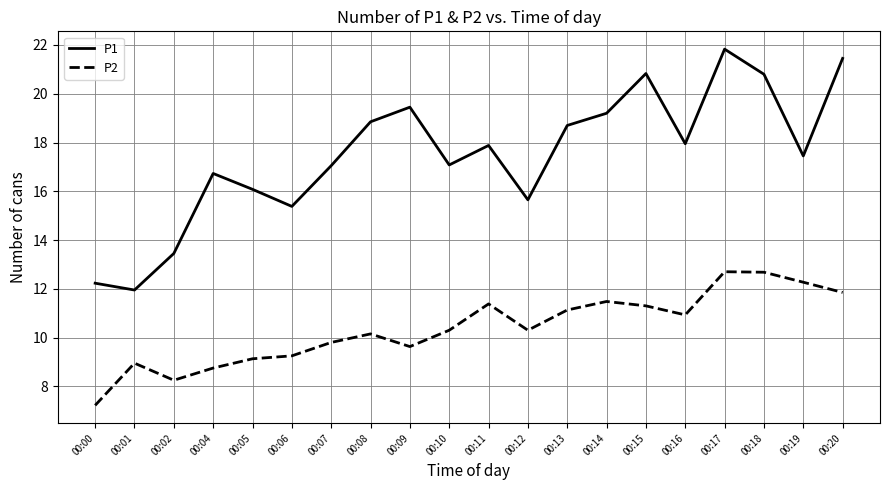

What is the lowest value of the P2 series?

7.2